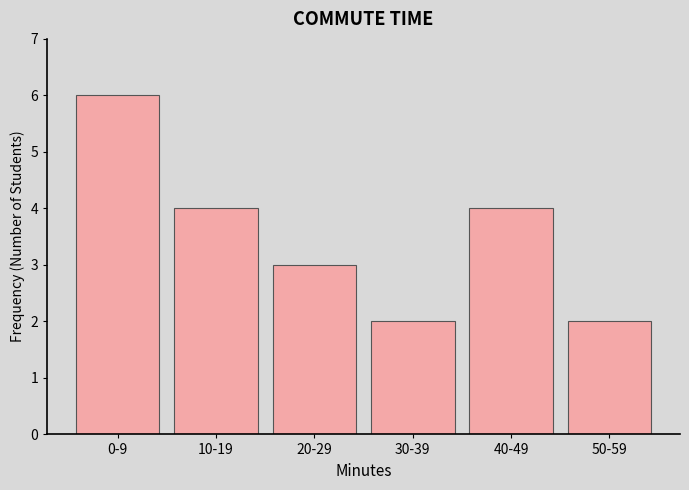

Reading left to right, extract all data points from this chart.

6	4	3	2	4	2